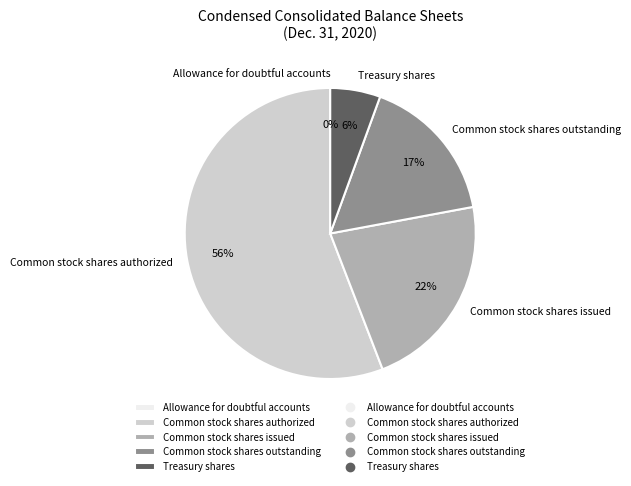

Do Treasury shares and Common stock shares outstanding together represent more than half of the pie?

No